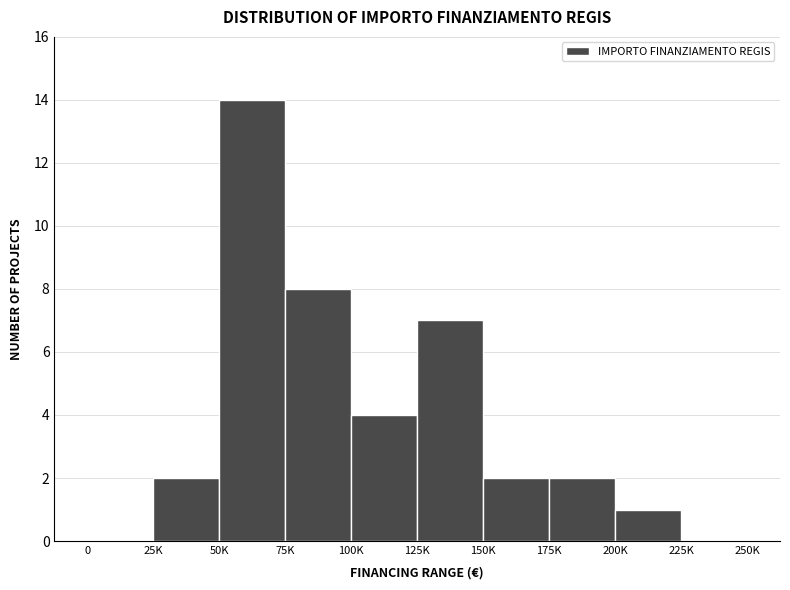

Reading left to right, extract all data points from this chart.

0=0	25K=2	50K=14	75K=8	100K=4	125K=7	150K=2	175K=2	200K=1	225K=0